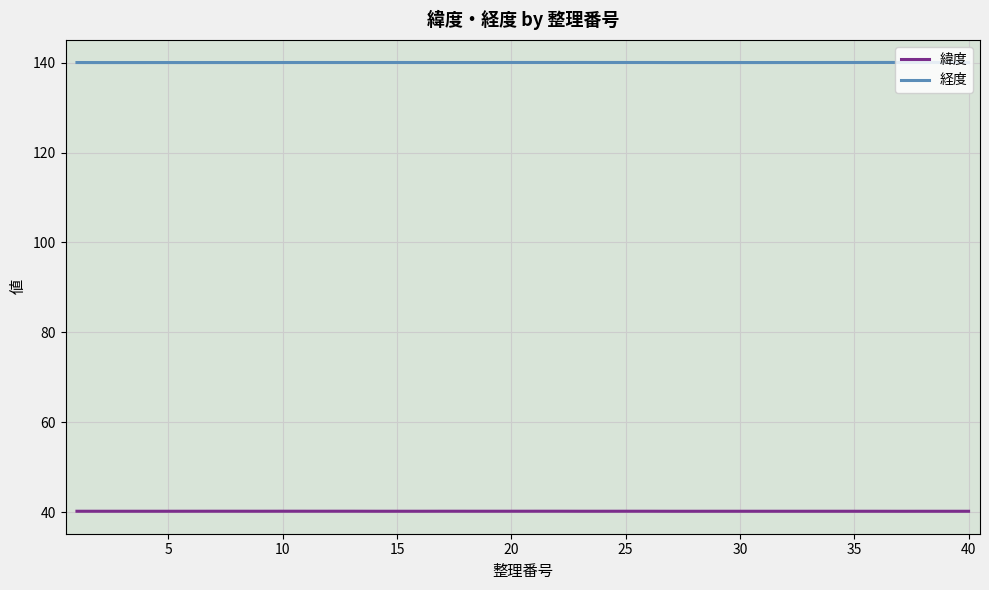

Rank the series by their maximum value, from highest to lowest.

経度, 緯度